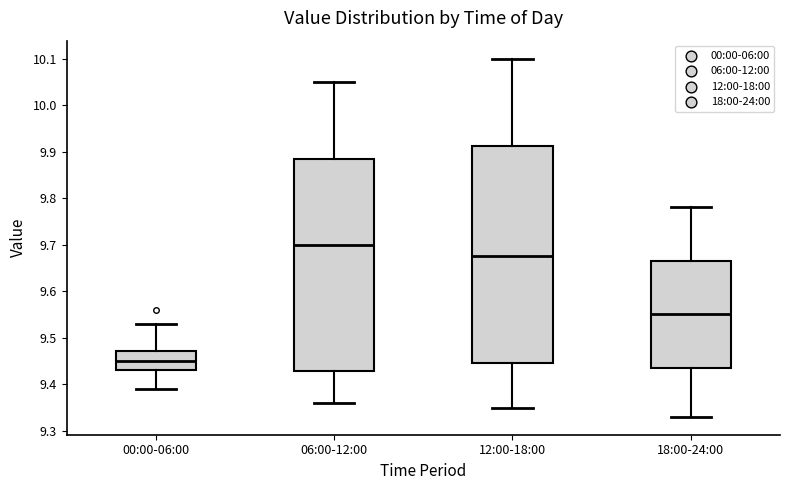

Where does the lower whisker of the box for 12:00-18:00 end on the y-axis? The values are not printed on the chart, so give them approximately, as read against the axis.

9.35